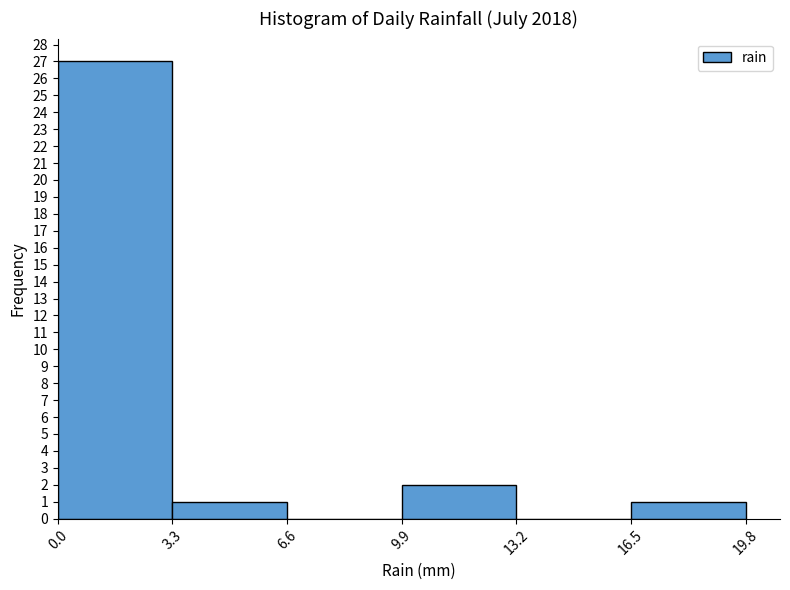

Reading left to right, list every bar in this chart as the range it spans on the x-axis followed by its height. The values are not printed on the chart, so give them approximately, as read against the axis.

0.0 to 3.3: 27
3.3 to 6.6: 1
6.6 to 9.9: 0
9.9 to 13.2: 2
13.2 to 16.5: 0
16.5 to 19.8: 1